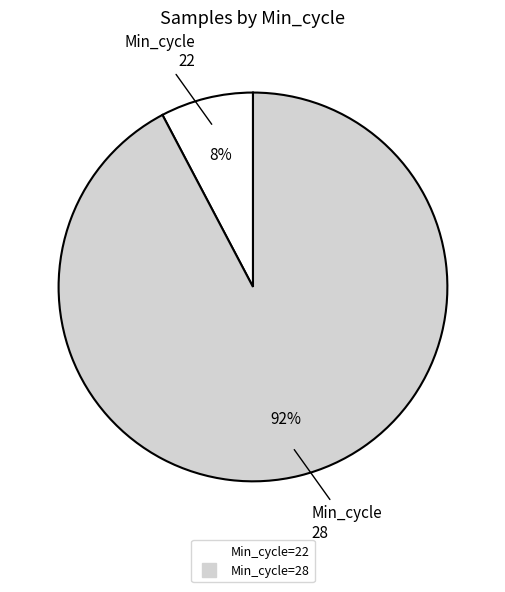

Does any single category account for the majority?

Yes